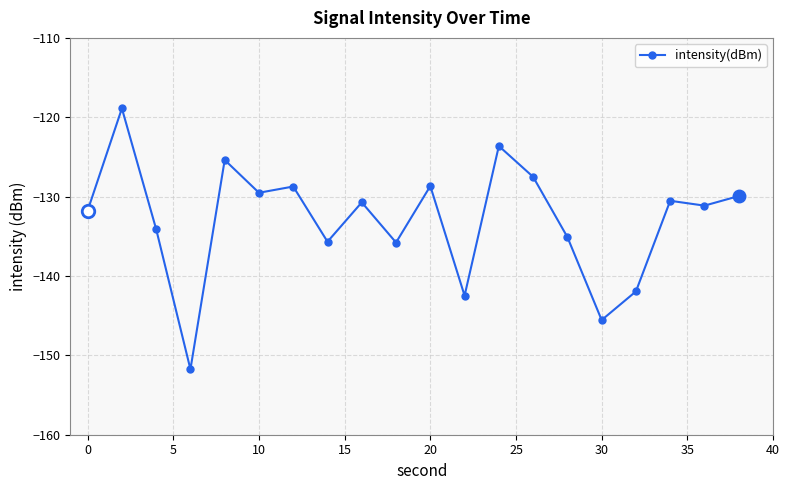

What is the maximum value shown in the chart?

-118.9